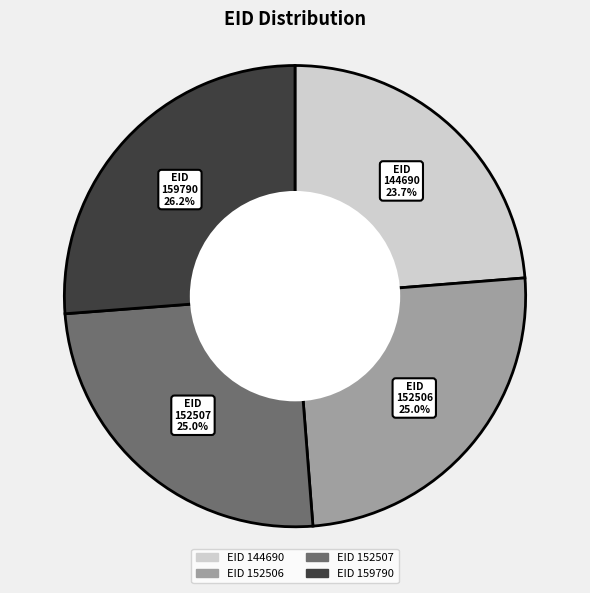

Does any single category account for the majority?

No